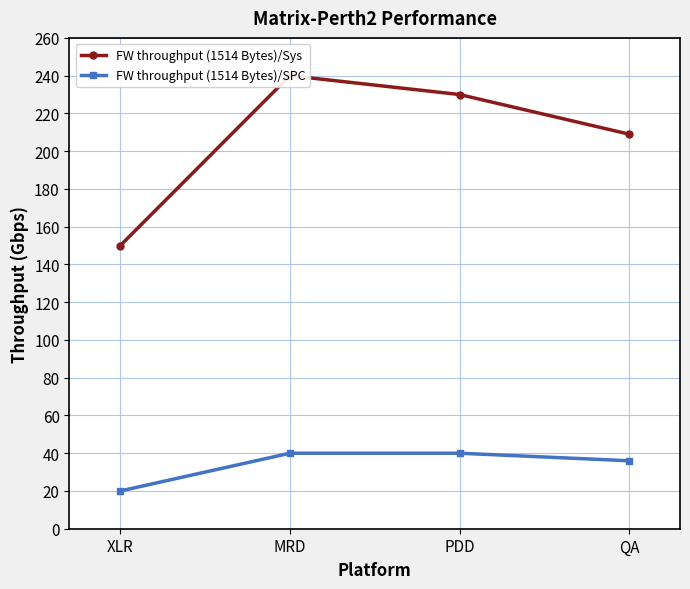

True or false: FW throughput (1514 Bytes)/SPC and FW throughput (1514 Bytes)/Sys cross at least once.

False